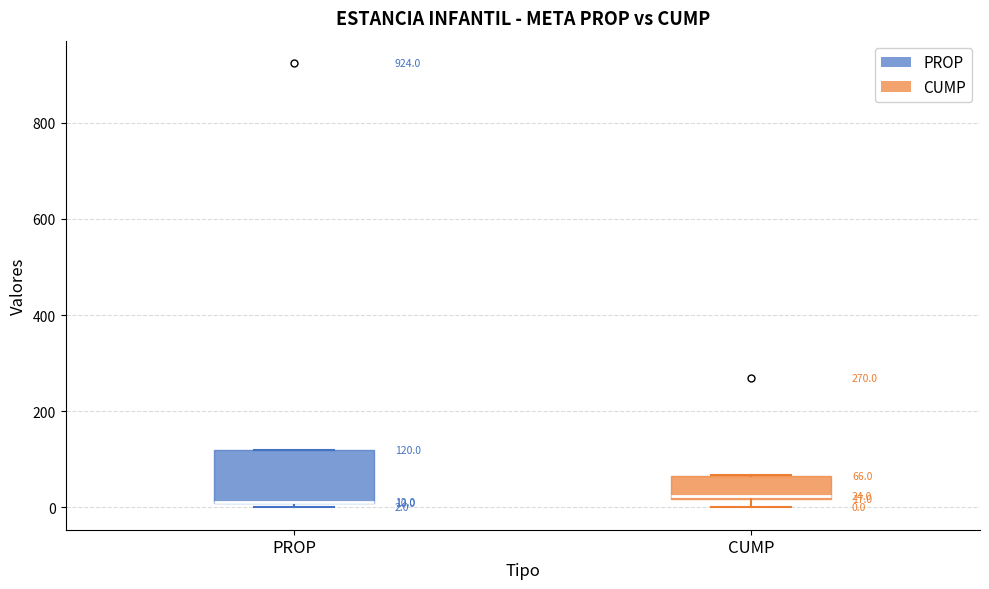

Which box is the tallest, from its lower edge to its upper edge?

PROP